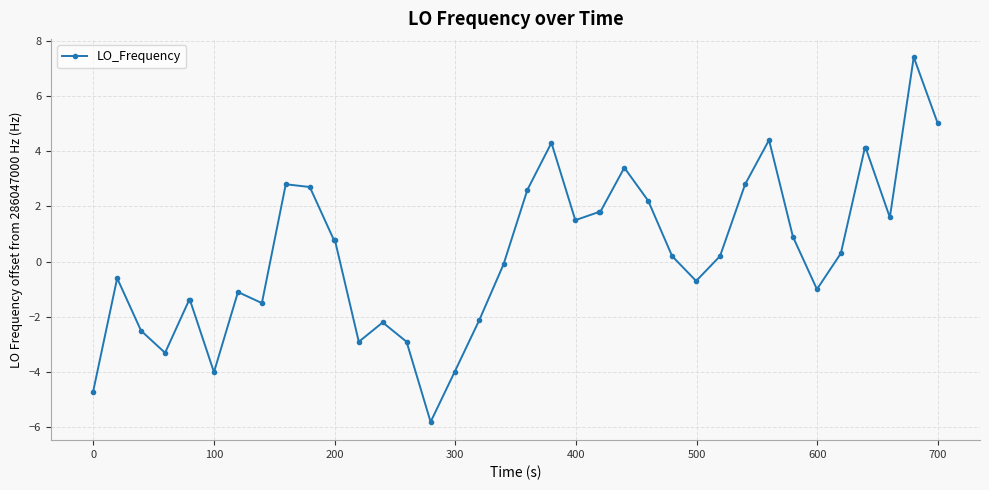

True or false: the data has more than 0 interior local peaks.

True